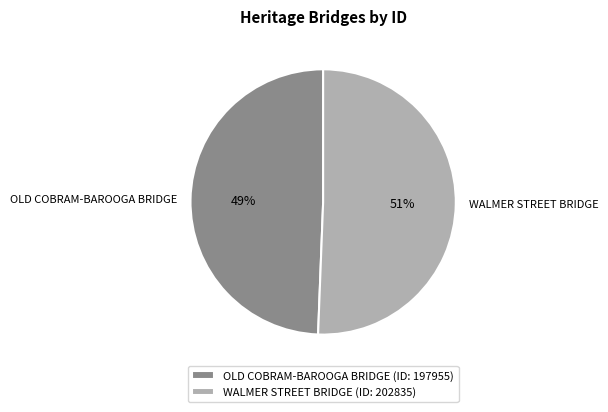

Count the number of slices in the pie.

2